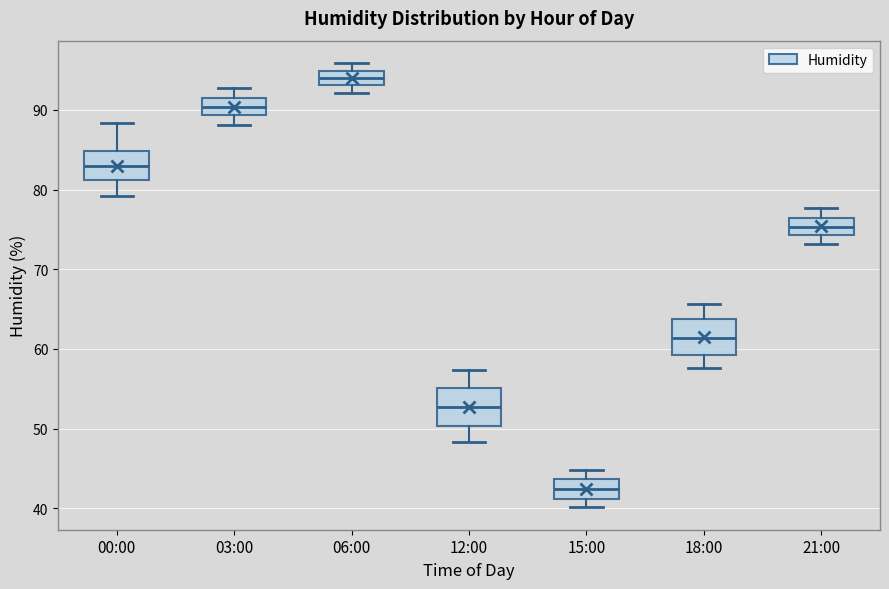

Reading left to right, read every box against the y-axis: the position of its median line, the range the box covers, and the ends of its whiskers. The values are not printed on the chart, so give them approximately, as read against the axis.

00:00: median 83, box 81 to 85, whiskers 79 to 88
03:00: median 90, box 89 to 91, whiskers 88 to 93
06:00: median 94, box 93 to 95, whiskers 92 to 96
12:00: median 53, box 50 to 55, whiskers 48 to 57
15:00: median 42, box 41 to 44, whiskers 40 to 45
18:00: median 61, box 59 to 64, whiskers 58 to 66
21:00: median 75, box 74 to 76, whiskers 73 to 78